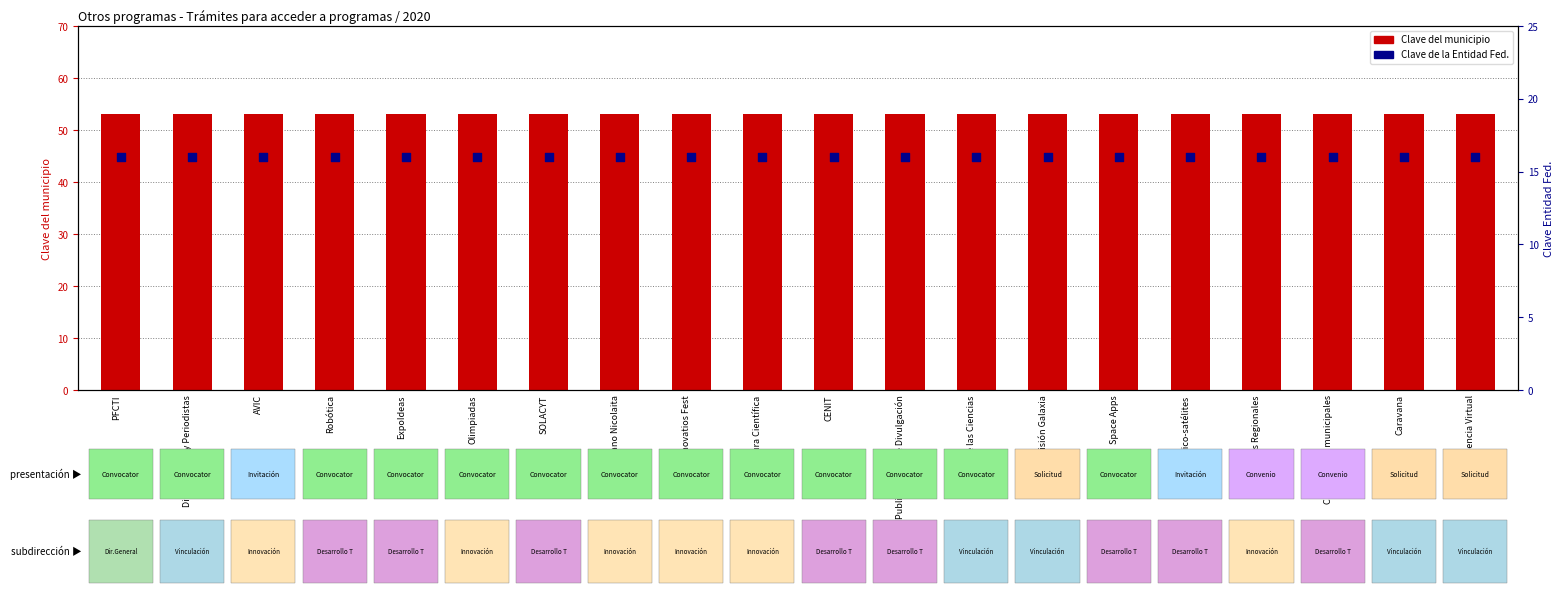

Which series reaches the minimum Y coordinate?

Clave de la Entidad Federativa